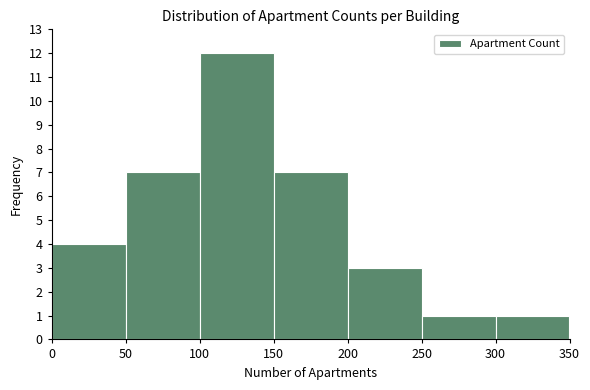

What is the height of the bar covering 50 to 100 on the x-axis? The values are not printed on the chart, so give them approximately, as read against the axis.

7